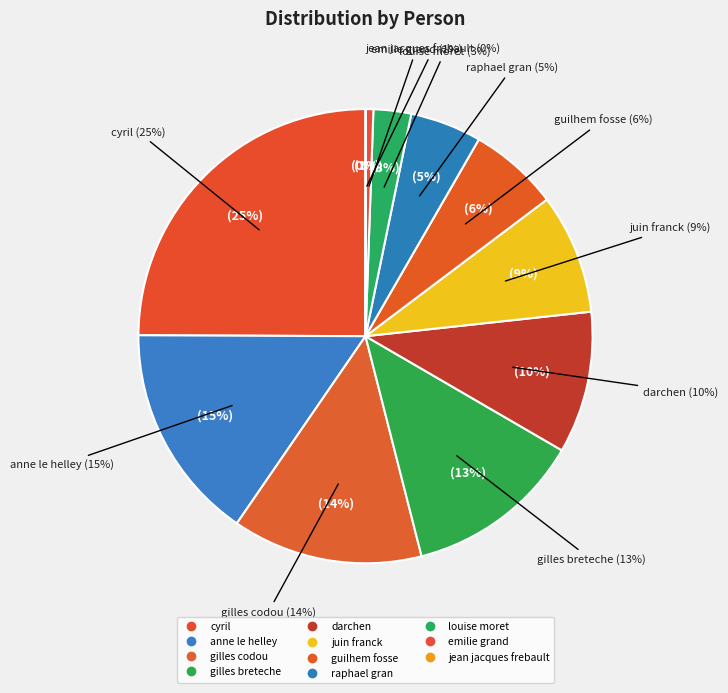

Does darchen account for over 50% of the chart?

No